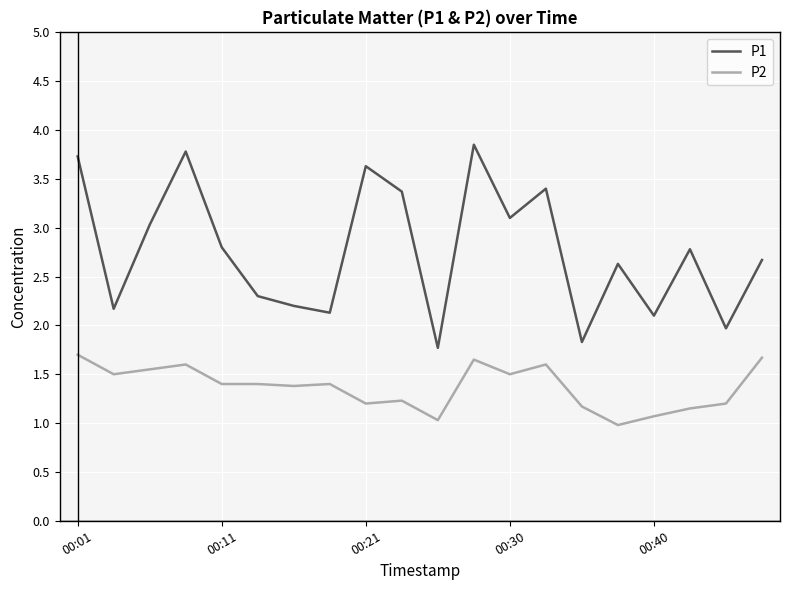

Rank the series by their average value, from lowest to highest.

P2, P1